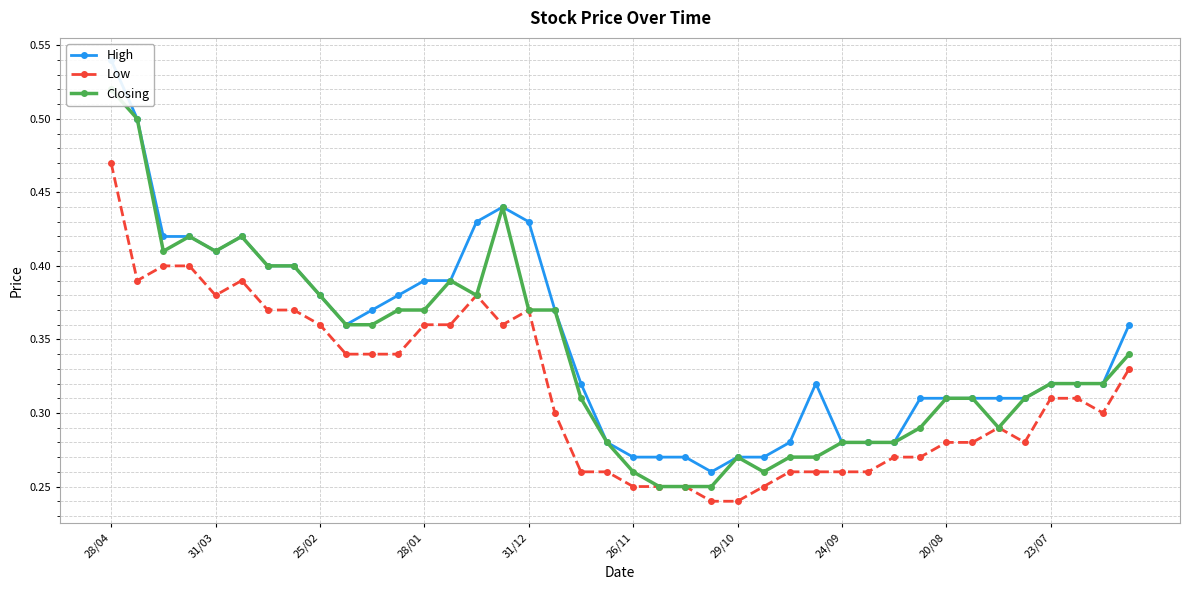

True or false: Low and Closing cross at least once.

False